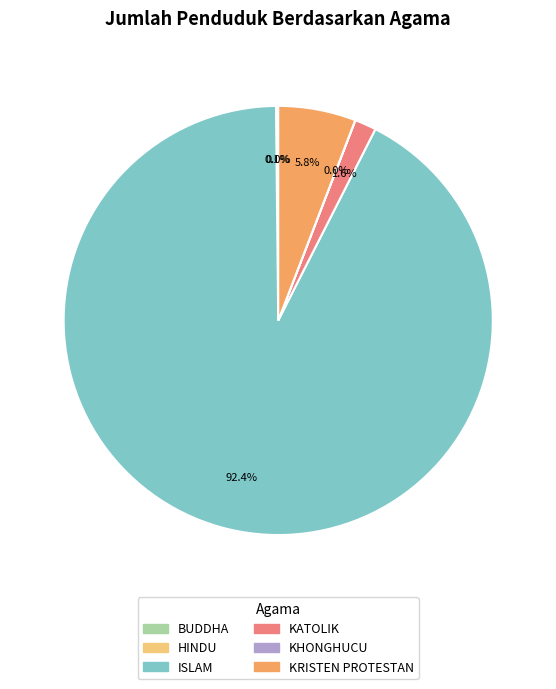

Do ISLAM and KRISTEN PROTESTAN together represent more than half of the pie?

Yes